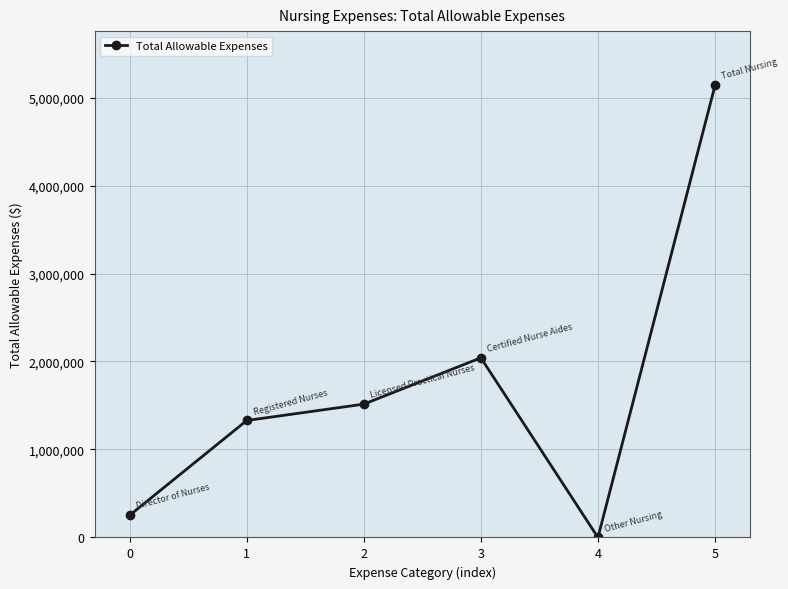

The chart shows a value of 252146 at 0. True or false?

True